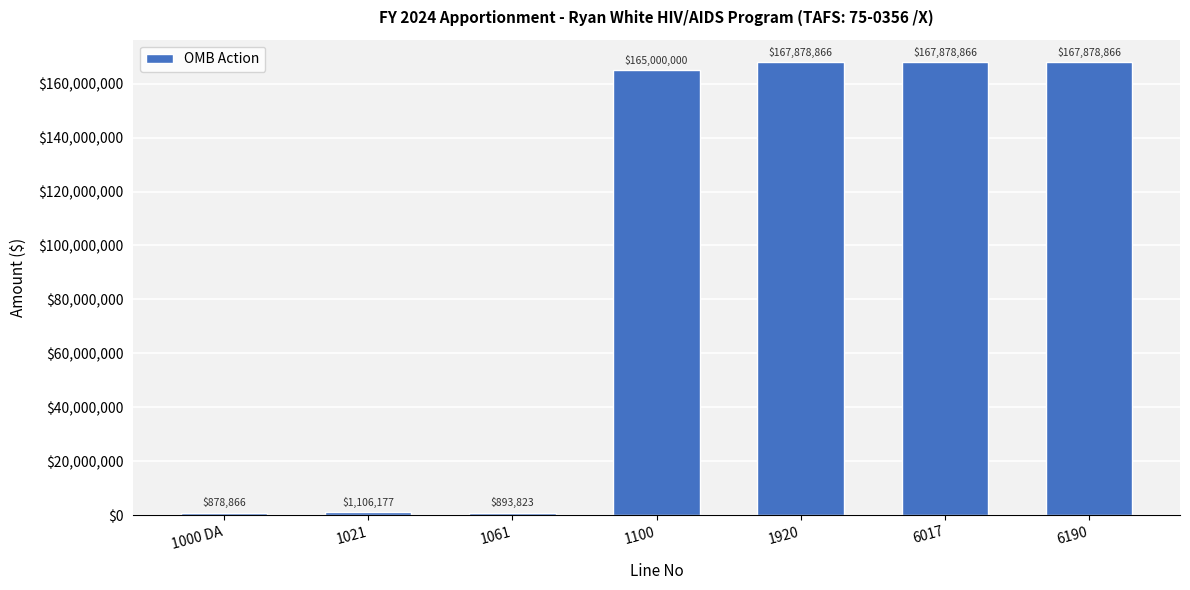

Count the number of categories in the chart.

7